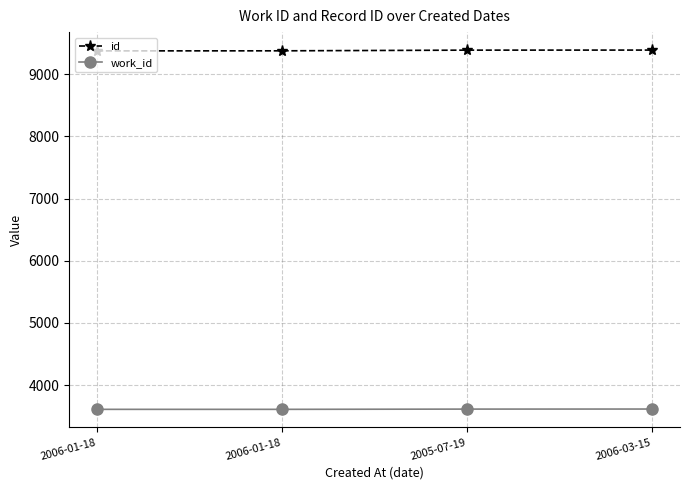

At which label is work_id closest to 3613?

2006-01-18